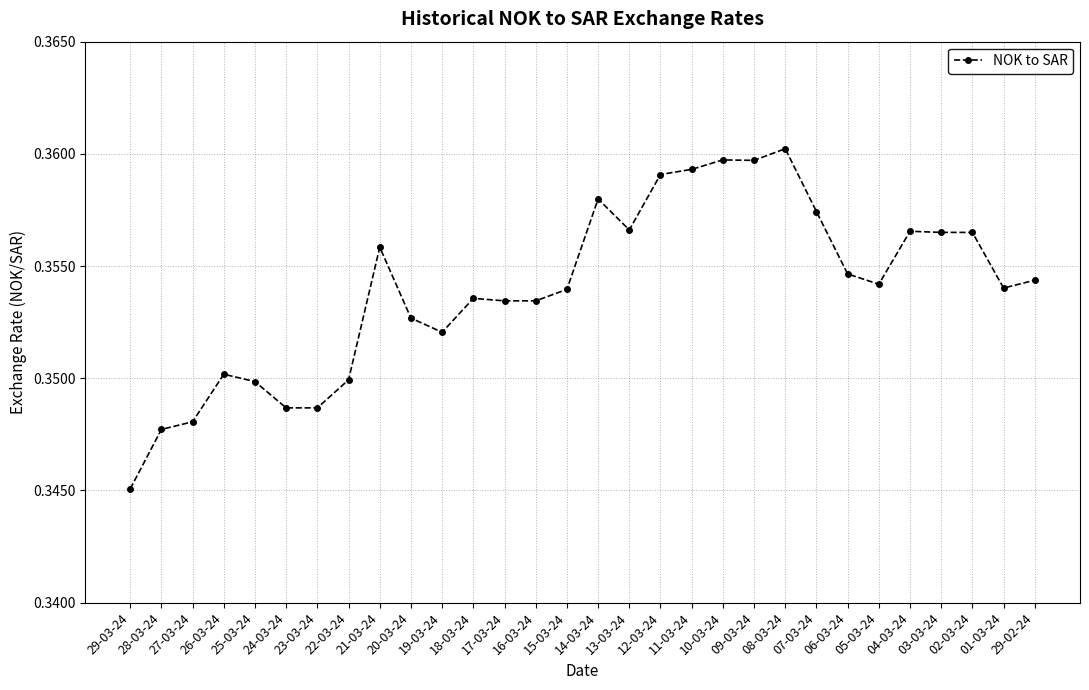

True or false: the data has more than 2 interior local peaks.

True